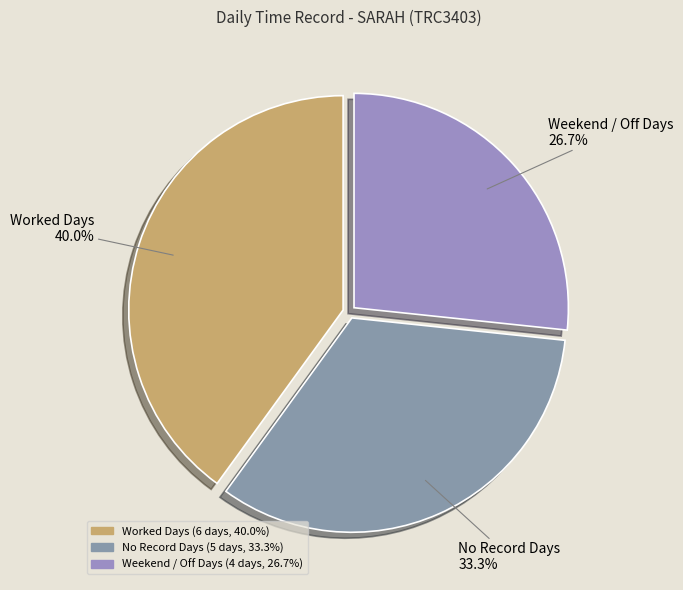

How many segments does this pie chart have?

3